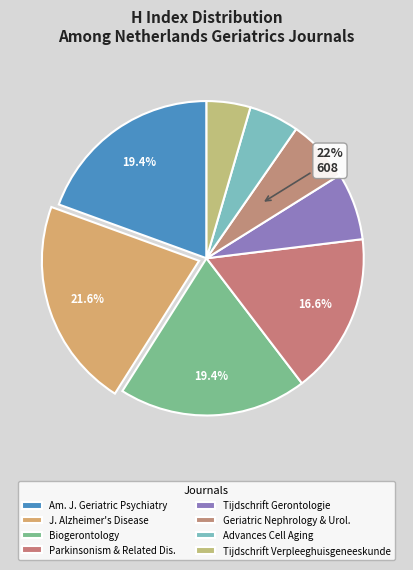

What is the change in value from American Journal of Geriatric Psychiatry to Tijdschrift voor Gerontologie?

-352